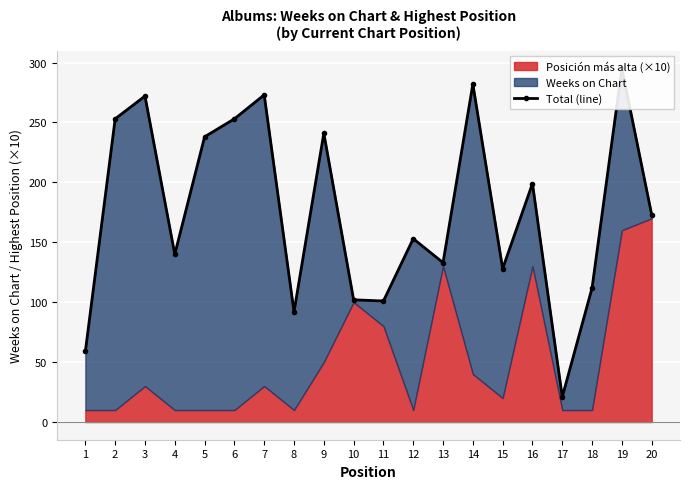

How many lines are shown in the chart?

1